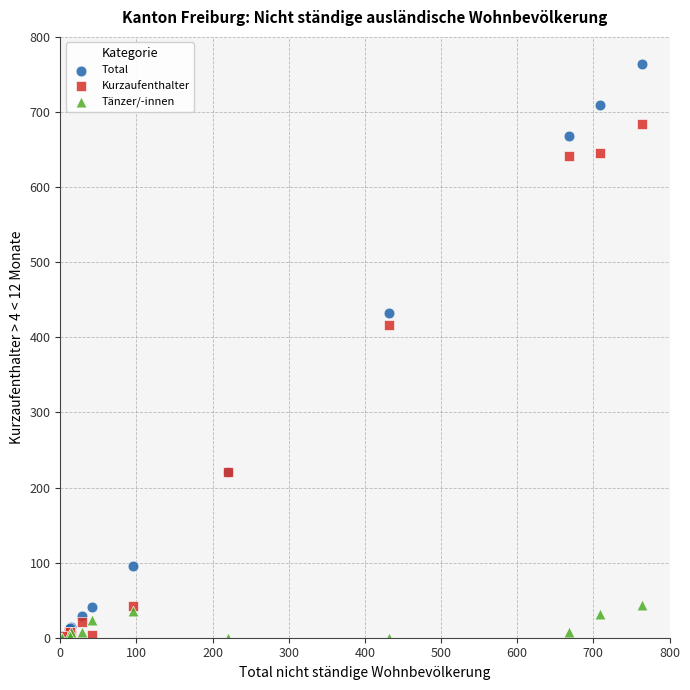

In the Total series, what Y value is closest to 382?

432